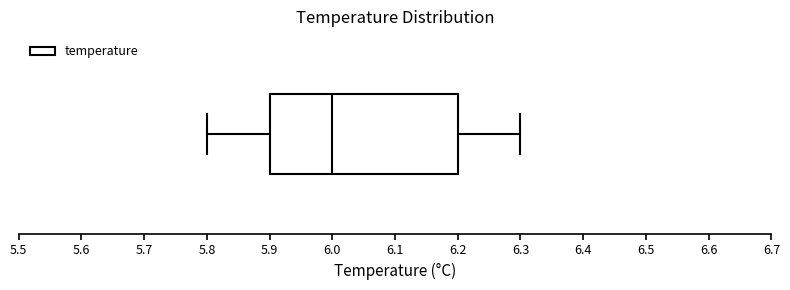

Transcribe this box plot: give where the median line is, the range the box spans, and where the two whiskers end, as read against the x-axis. The values are not printed on the chart, so give them approximately, as read against the axis.

median 6.0, box 5.9 to 6.2, whiskers 5.8 to 6.3